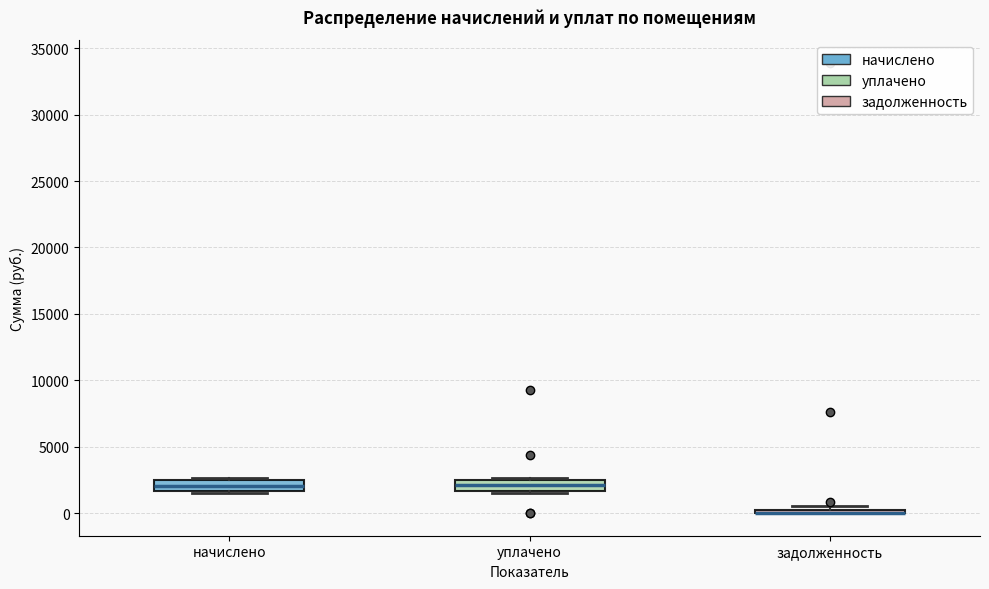

Where is the upper edge of the box for задолженность on the y-axis? The values are not printed on the chart, so give them approximately, as read against the axis.

500